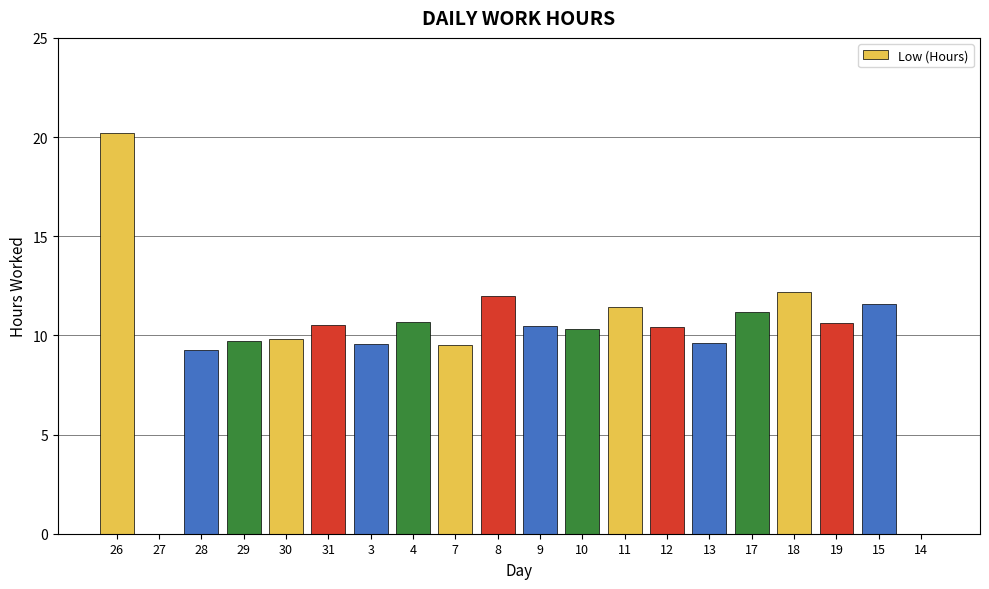

What is the sum of the values at 14 and 17?

11.2